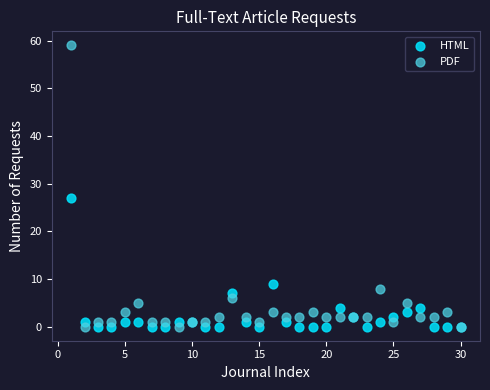

Which series has the largest Y range (max minus min)?

PDF